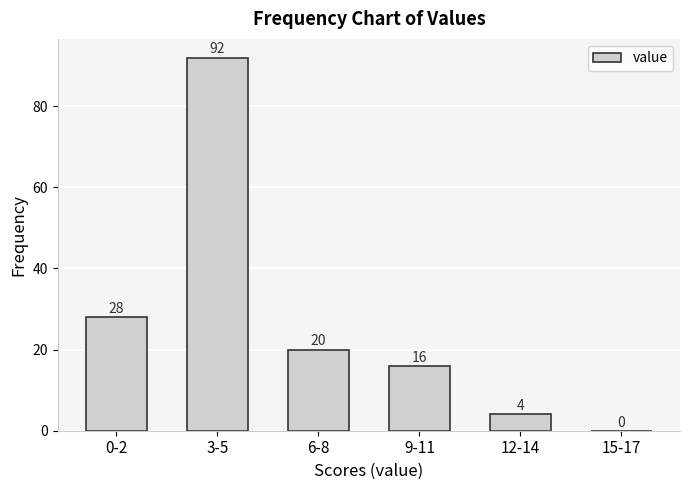

Reading left to right, transcribe all the data shown in this chart.

0-2=28	3-5=92	6-8=20	9-11=16	12-14=4	15-17=0